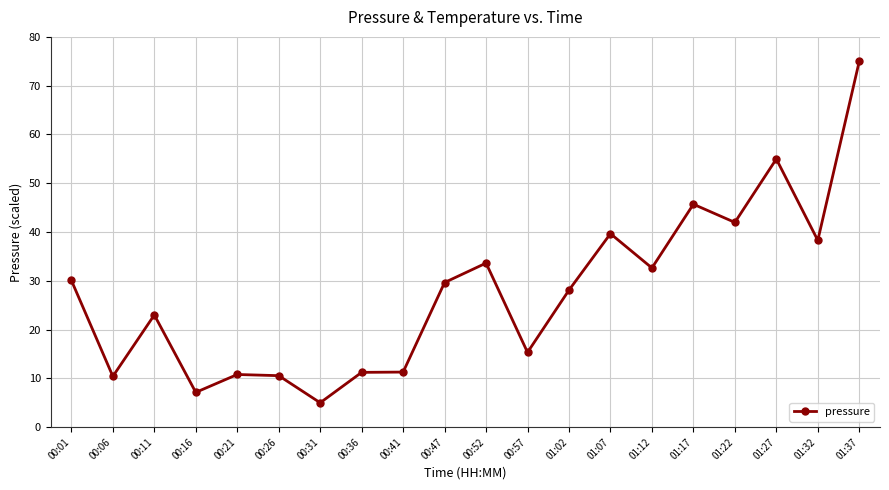

What is the change in value from 01:17 to 01:27?

+9.3